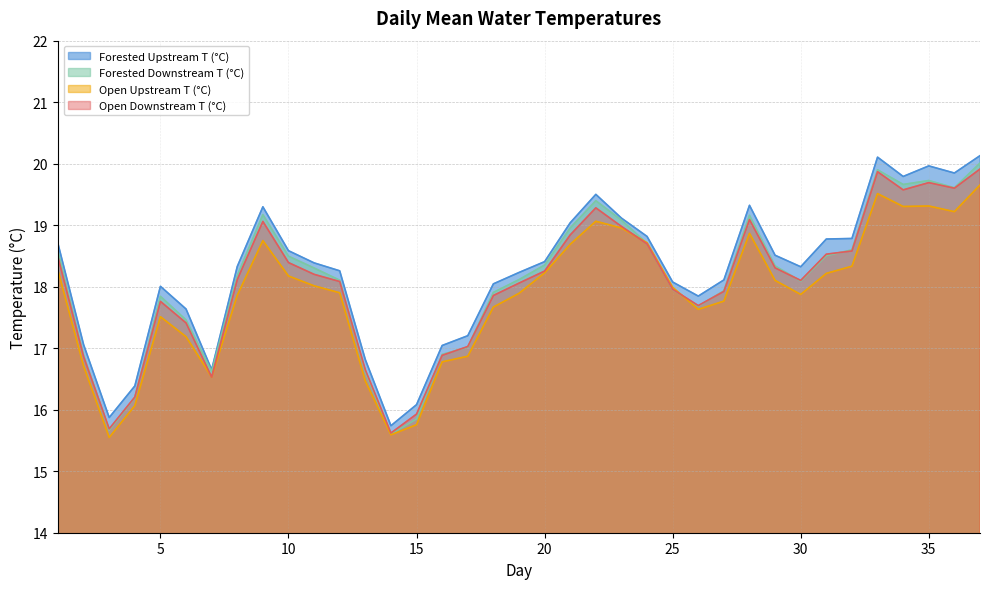

What is the average value of the Forested Downstream T (°C) series?

18.1